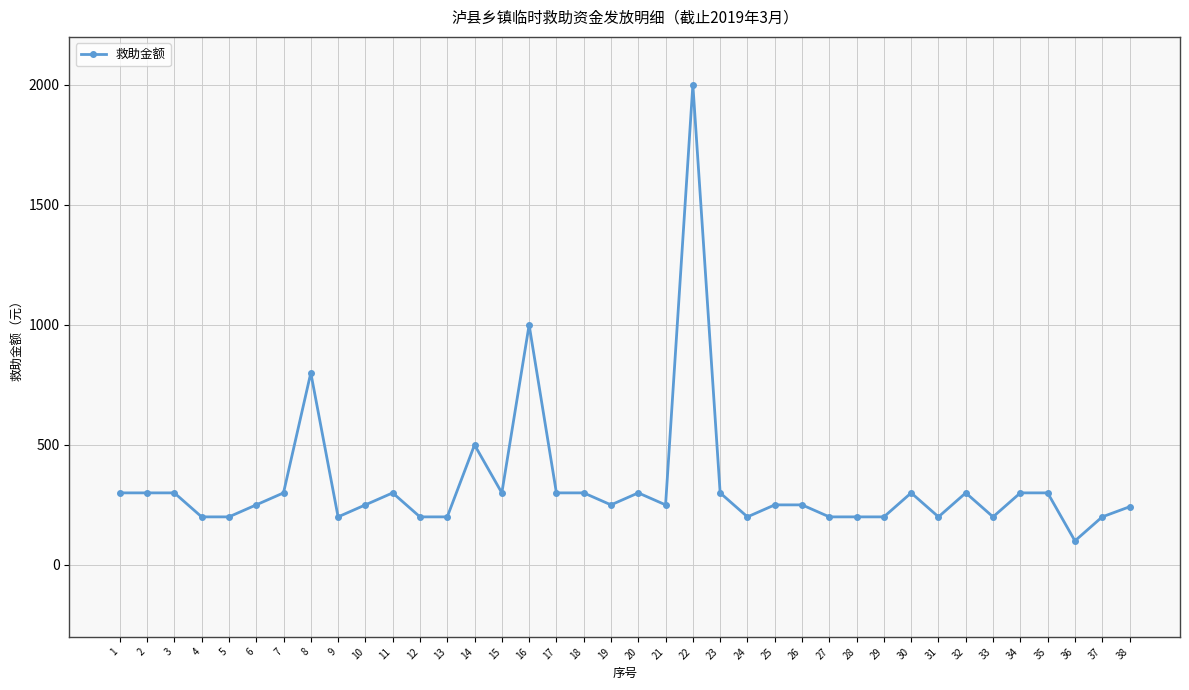

What is the ratio of the value at 17 to the value at 8?

0.4